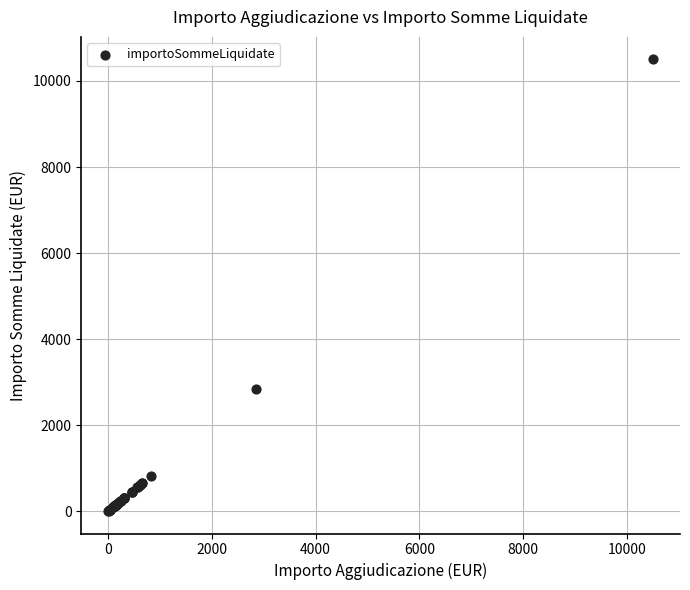

What Y value in the scatter plot is closest to 5253?

2850.0